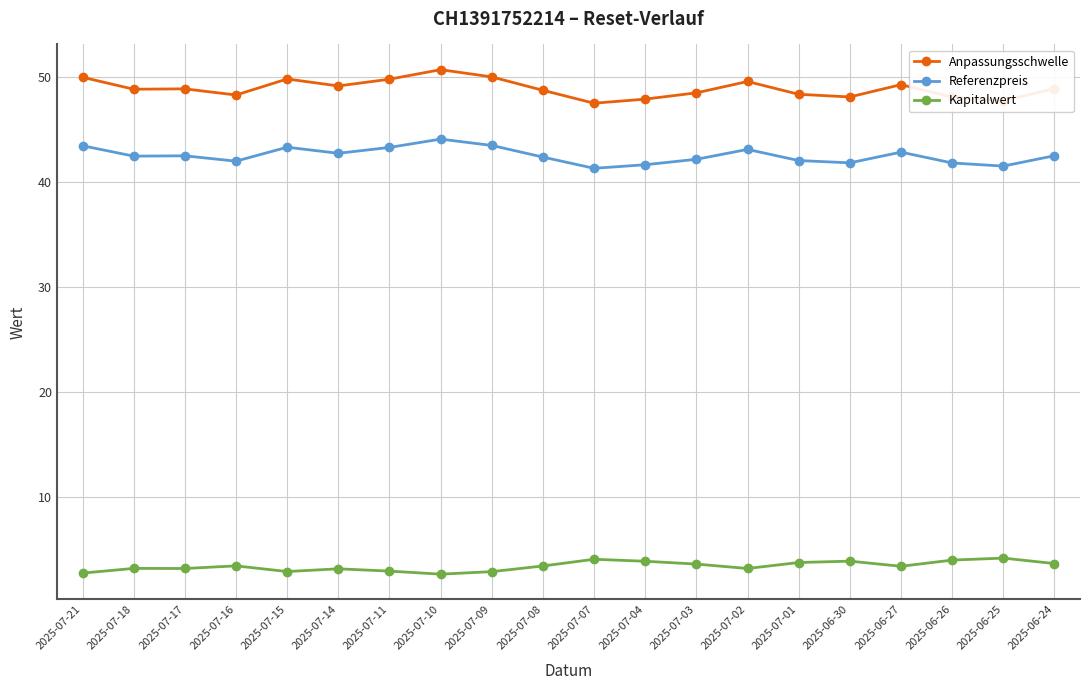

List the series in order of their peak value, highest first.

Anpassungsschwelle, Referenzpreis, Kapitalwert